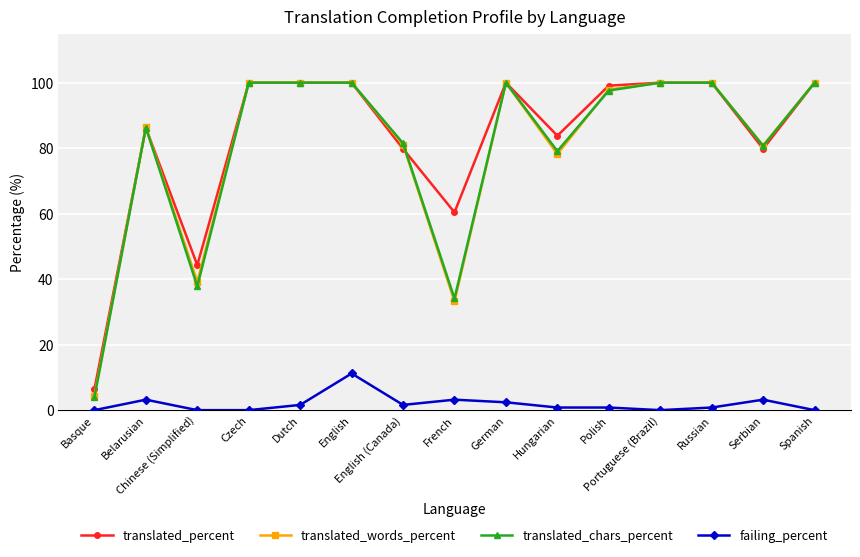

At how many categories does at least one series exceed 92?

8